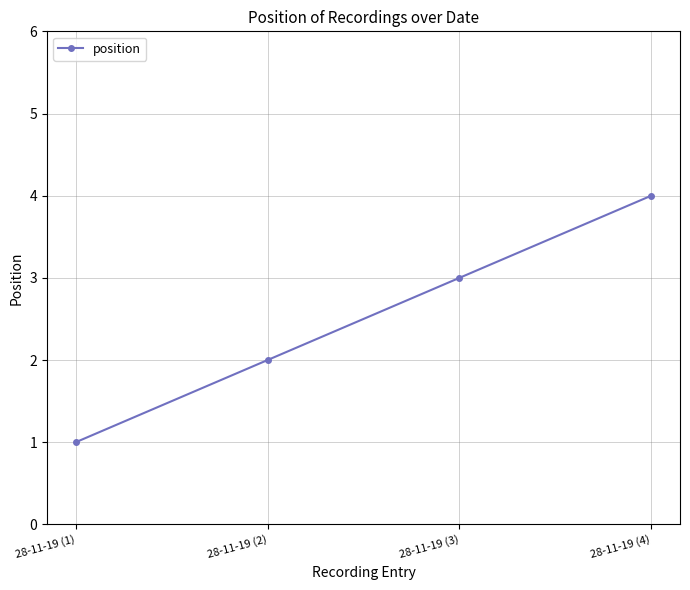

How many data points does each series have?

4